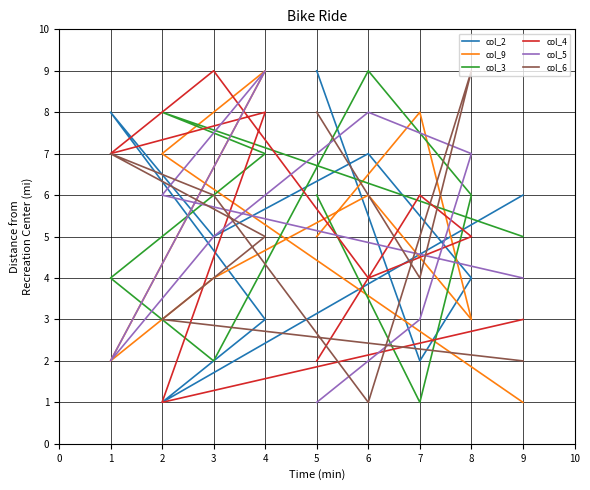

What is the difference between the maximum and minimum values in the col_2 series?

8